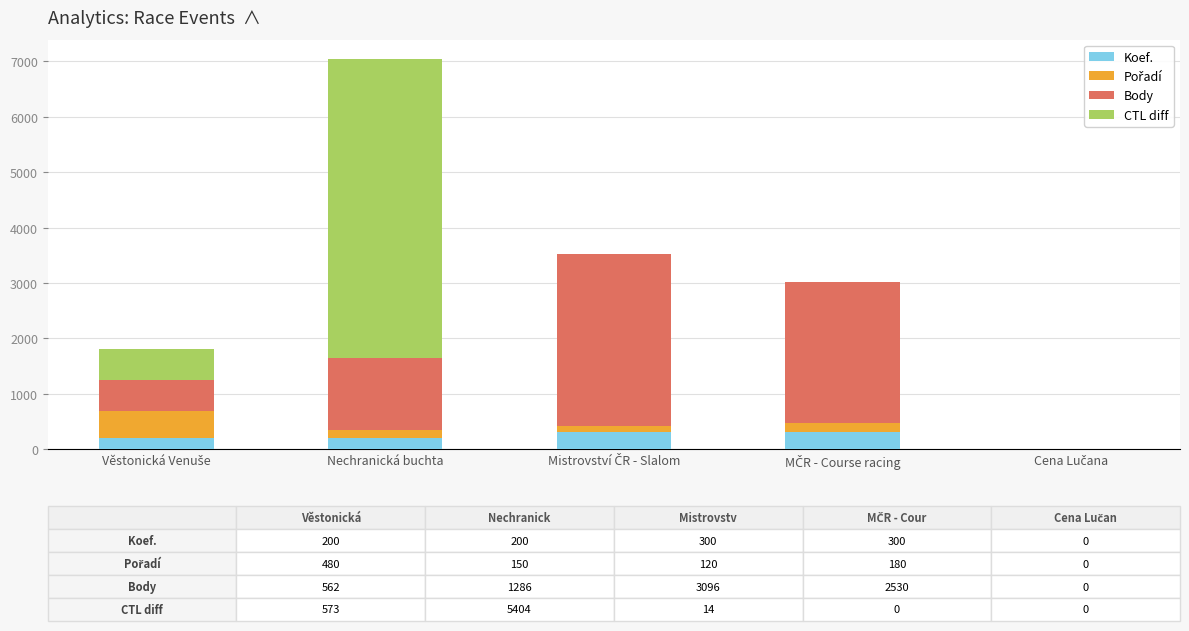

At which category is the sum across all series the highest?

Nechranická buchta